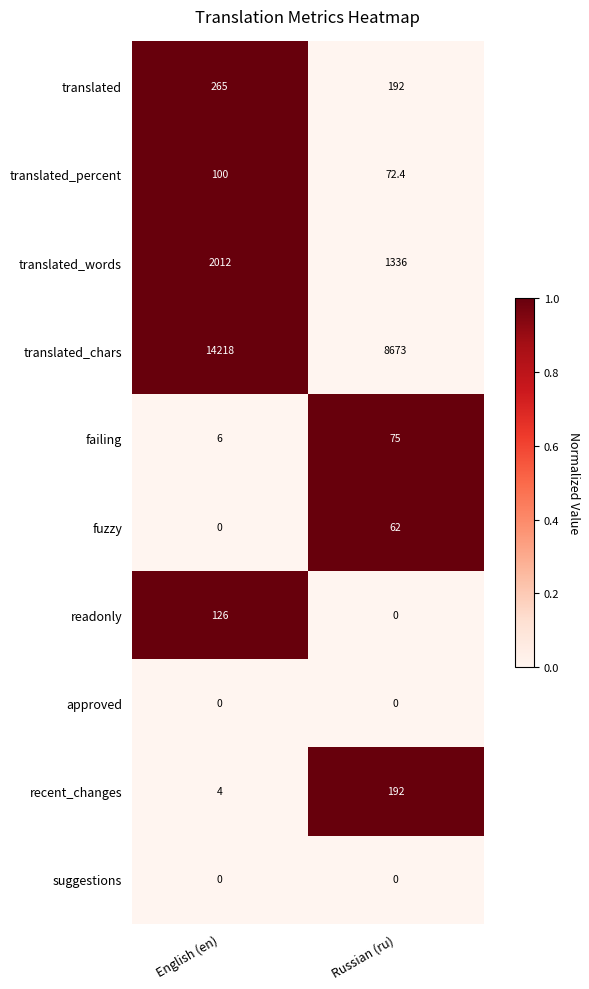

Reading left to right, what are all the values shown in this chart?

translated: English (en)=265.0	Russian (ru)=192.0
translated_percent: English (en)=100.0	Russian (ru)=72.4
translated_words: English (en)=2012.0	Russian (ru)=1336.0
translated_chars: English (en)=14218.0	Russian (ru)=8673.0
failing: English (en)=6.0	Russian (ru)=75.0
fuzzy: English (en)=0.0	Russian (ru)=62.0
readonly: English (en)=126.0	Russian (ru)=0.0
approved: English (en)=0.0	Russian (ru)=0.0
recent_changes: English (en)=4.0	Russian (ru)=192.0
suggestions: English (en)=0.0	Russian (ru)=0.0